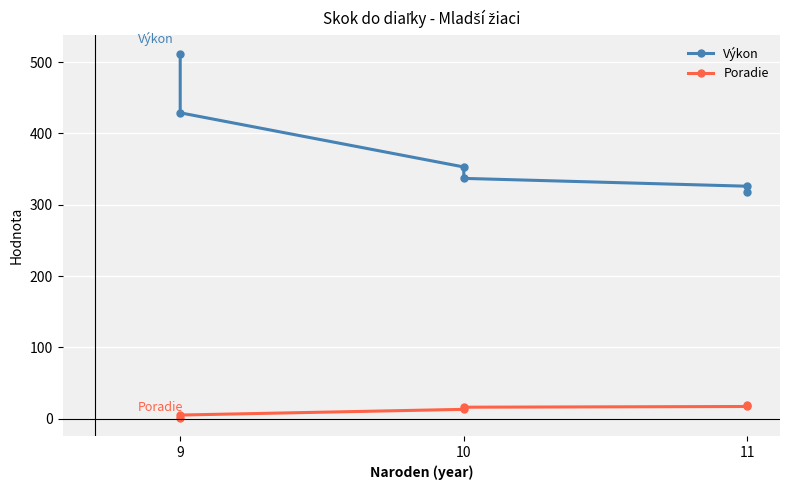

What is the lowest value of the Výkon series?

318